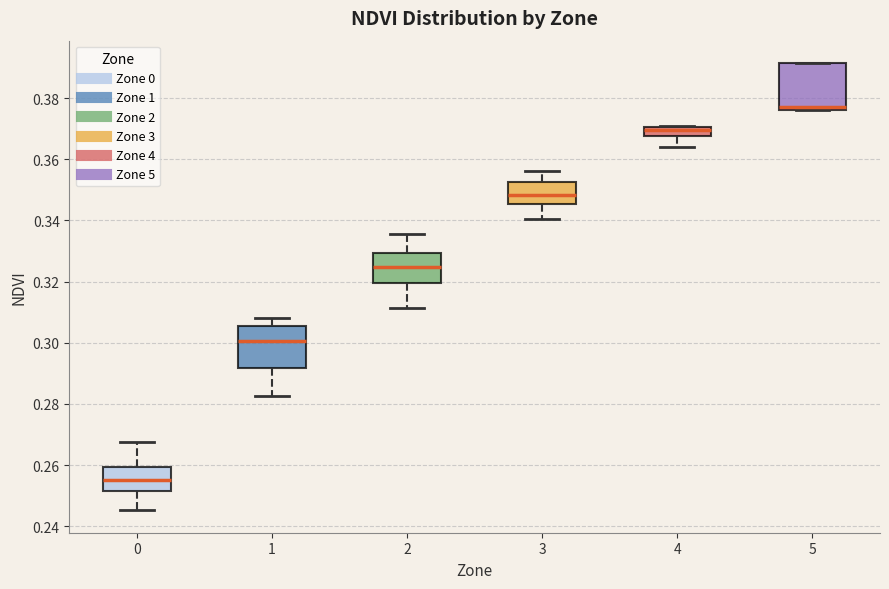

Where does the median line of the box at x = 2 sit on the y-axis? The values are not printed on the chart, so give them approximately, as read against the axis.

0.324